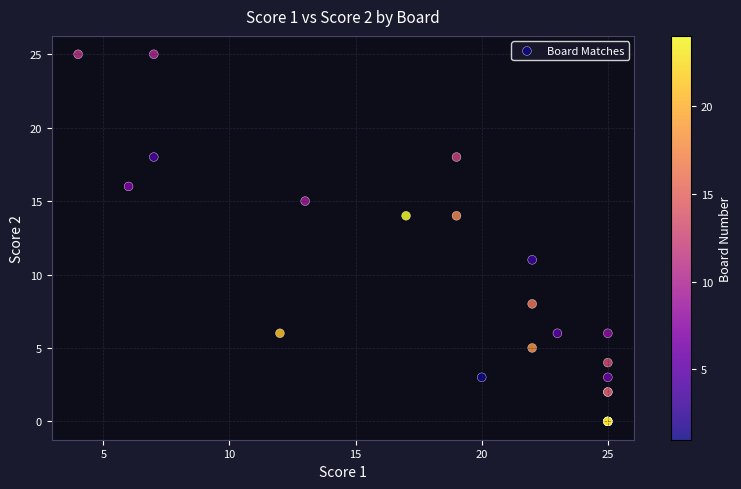

What Y value in the scatter plot is closest to 12?

11